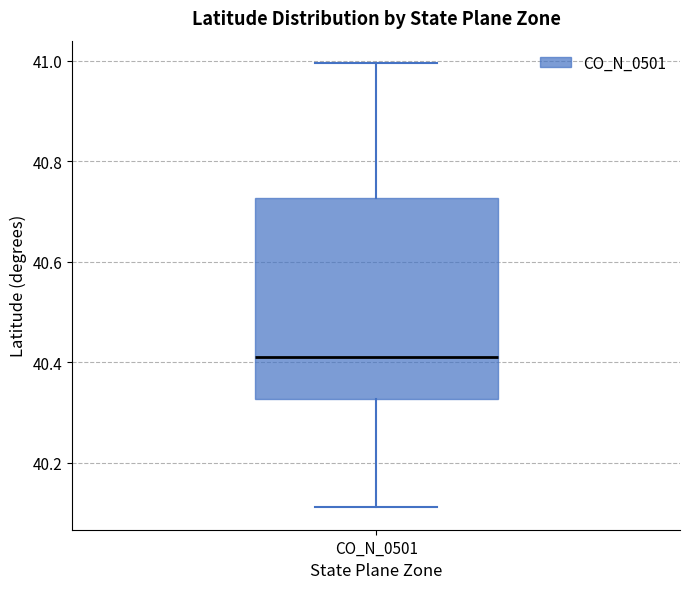

Read this box plot against the y-axis: the position of the median line, the range covered by the box, and the ends of both whiskers. The values are not printed on the chart, so give them approximately, as read against the axis.

median 40.42, box 40.32 to 40.72, whiskers 40.12 to 41.00